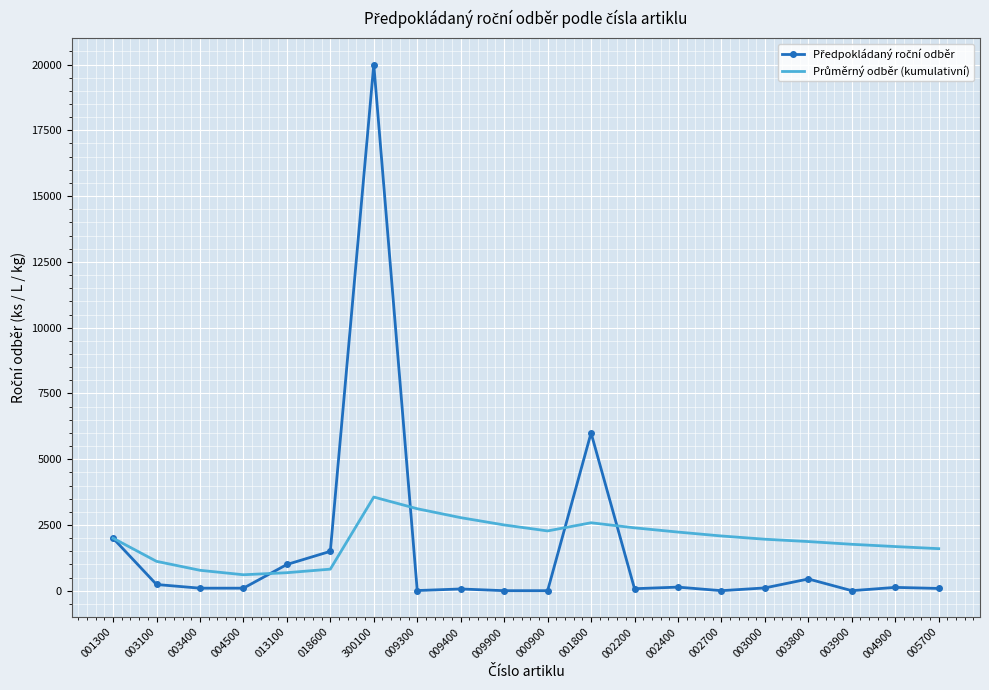

What is the greatest value displayed?

20000.0